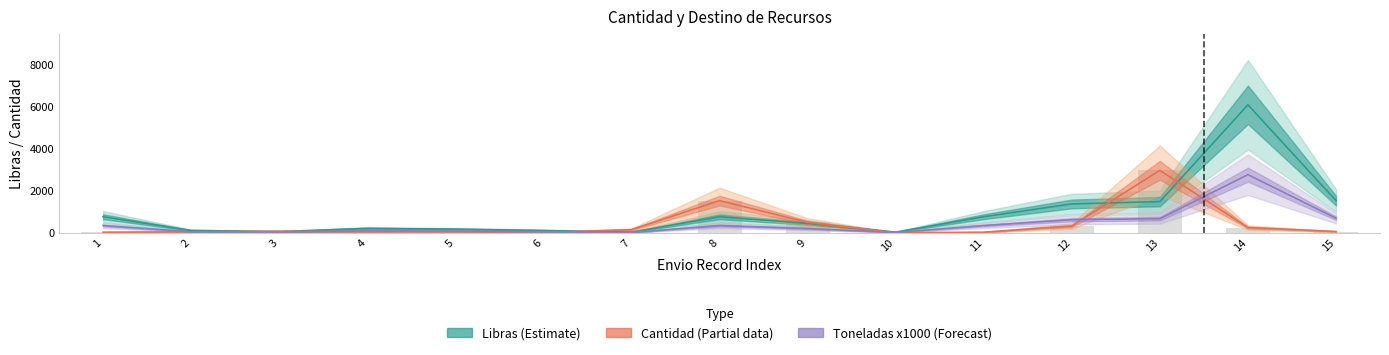

At how many categories does at least one series exceed 4454?

1